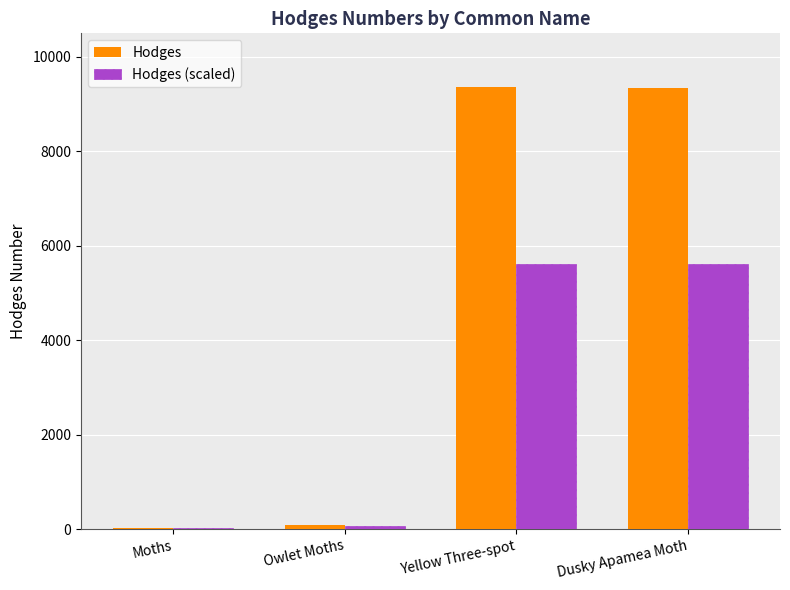

Where does the Hodges series first go above 9344?

Yellow Three-spot